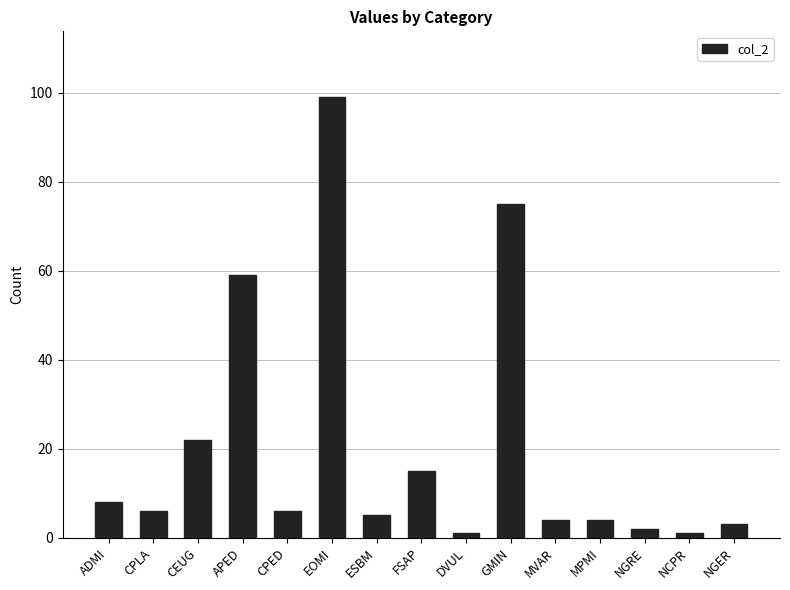

True or false: the data shows 125 at GMIN.

False